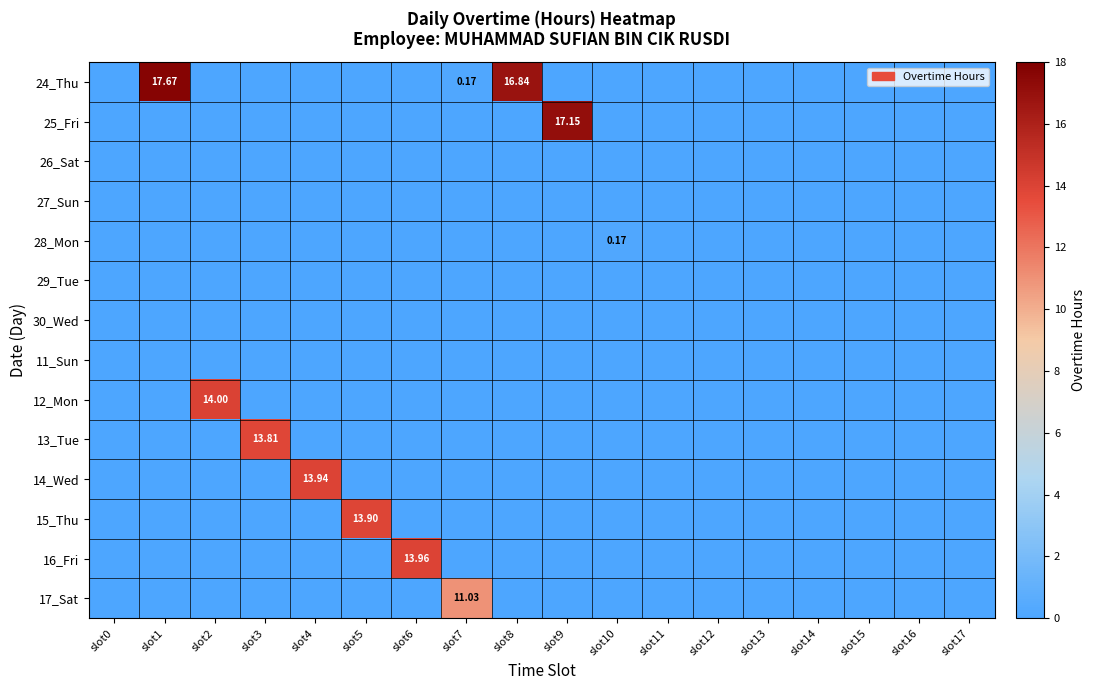

List the labels in order of 26_Sat value, smallest first.

slot0, slot1, slot2, slot3, slot4, slot5, slot6, slot7, slot8, slot9, slot10, slot11, slot12, slot13, slot14, slot15, slot16, slot17